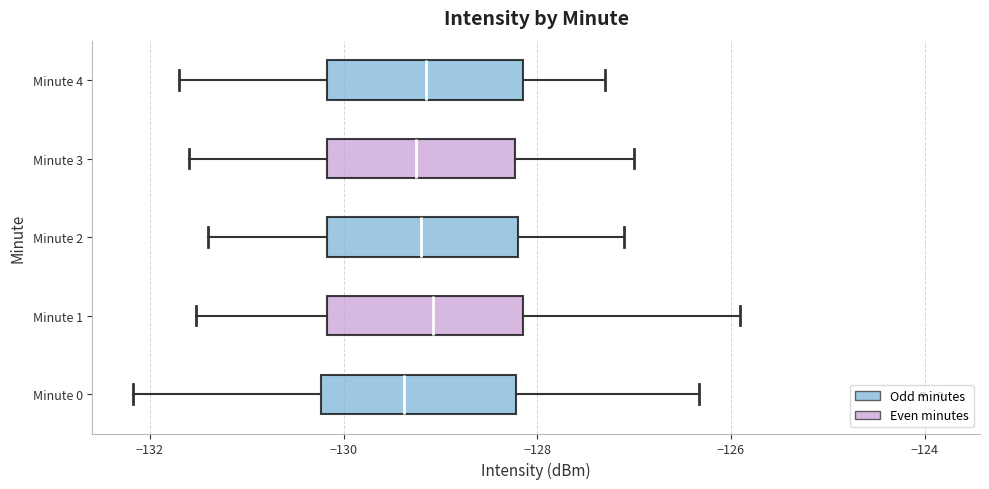

Reading bottom to top, read every box against the x-axis: the position of its median line, the range the box covers, and the ends of its whiskers. The values are not printed on the chart, so give them approximately, as read against the axis.

Minute 0: median -129.4, box -130.2 to -128.2, whiskers -132.2 to -126.4
Minute 1: median -129.0, box -130.2 to -128.2, whiskers -131.6 to -126.0
Minute 2: median -129.2, box -130.2 to -128.2, whiskers -131.4 to -127.0
Minute 3: median -129.2, box -130.2 to -128.2, whiskers -131.6 to -127.0
Minute 4: median -129.2, box -130.2 to -128.2, whiskers -131.6 to -127.2